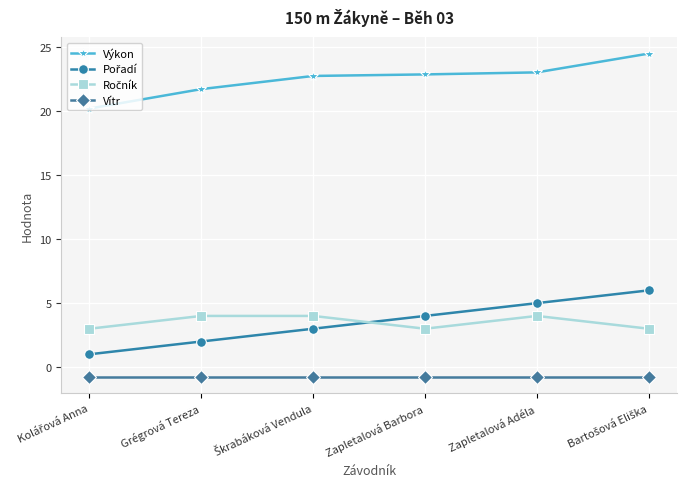

What is the sum of all Výkon values?

135.2